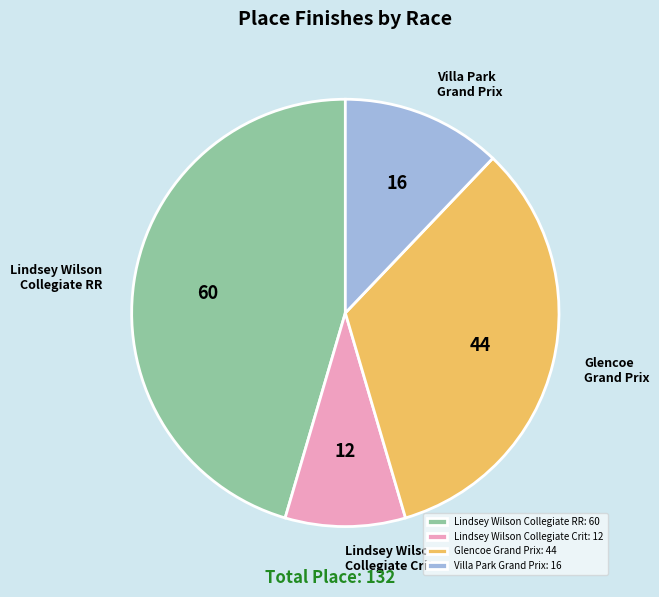

Is it true that Lindsey Wilson Collegiate Crit: 12 is 4% of the pie?

False